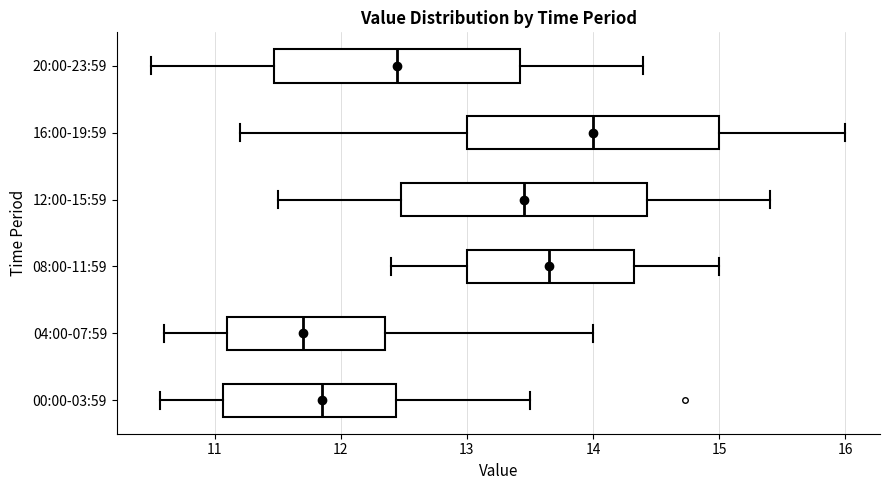

Where does the left whisker of the box for 04:00-07:59 end on the x-axis? The values are not printed on the chart, so give them approximately, as read against the axis.

10.6